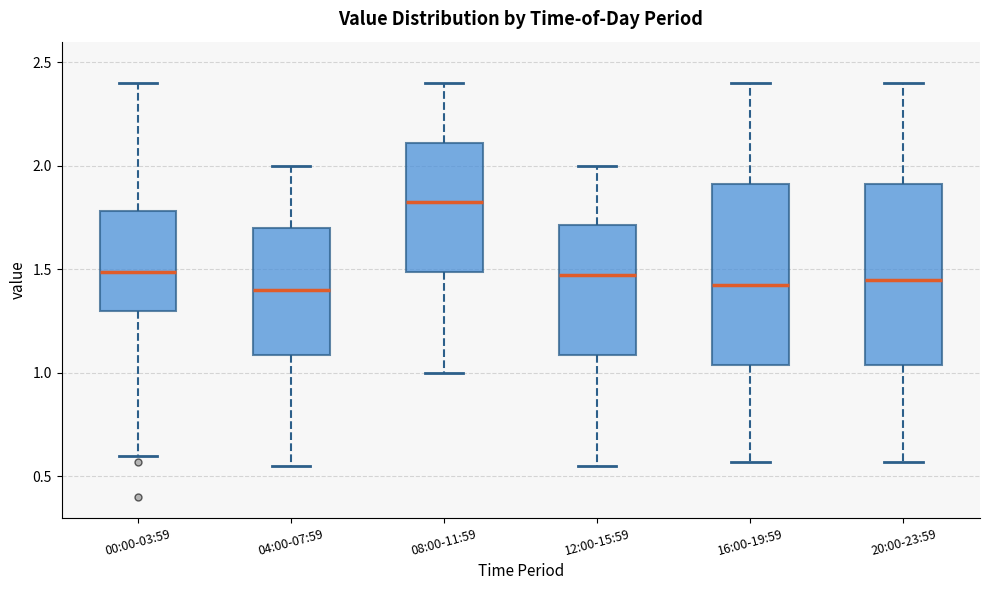

Where does the median line of the box for 08:00-11:59 sit on the y-axis? The values are not printed on the chart, so give them approximately, as read against the axis.

1.85